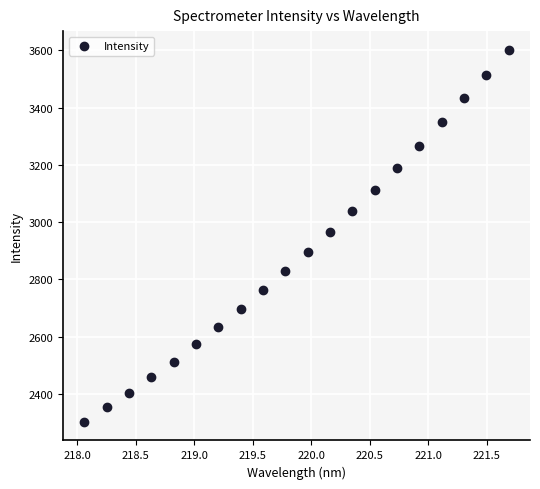

What is the range of Y values (max minus min)?

1301.0